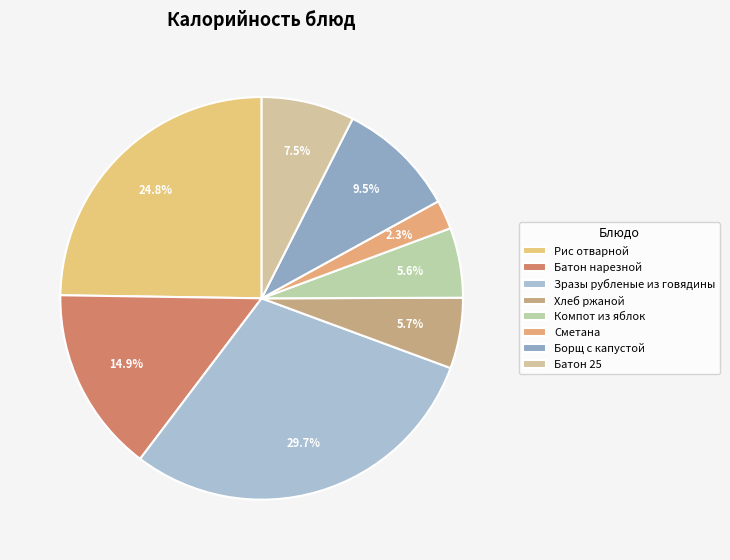

Count the number of slices in the pie.

8